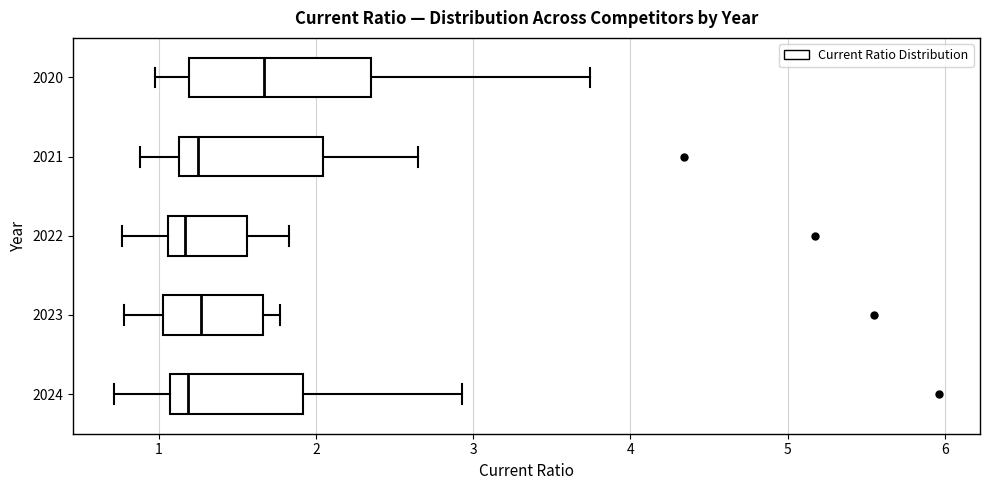

Comparing the boxes themselves (not the whiskers), which one is the widest?

2020